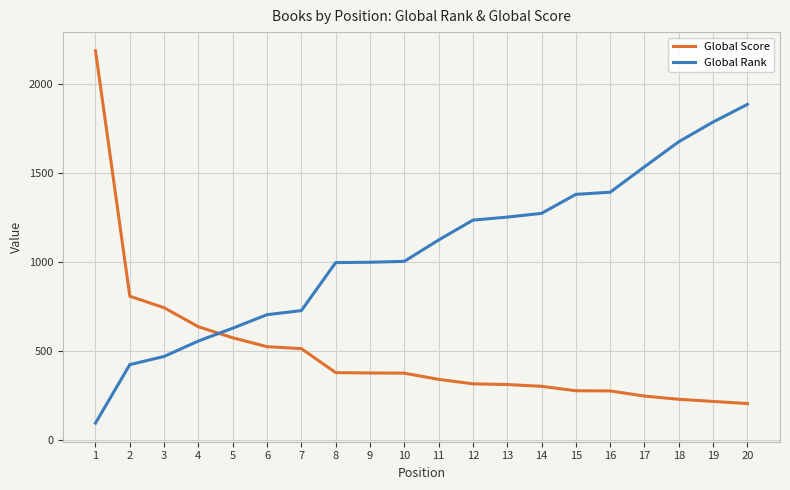

What is the total value across all series at 13?

1564